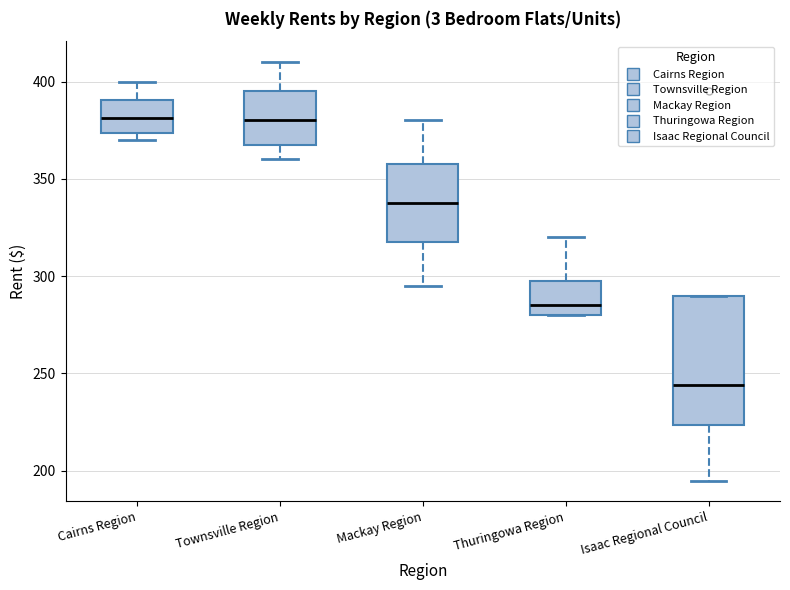

Where does the median line of the box for Townsville Region sit on the y-axis? The values are not printed on the chart, so give them approximately, as read against the axis.

380